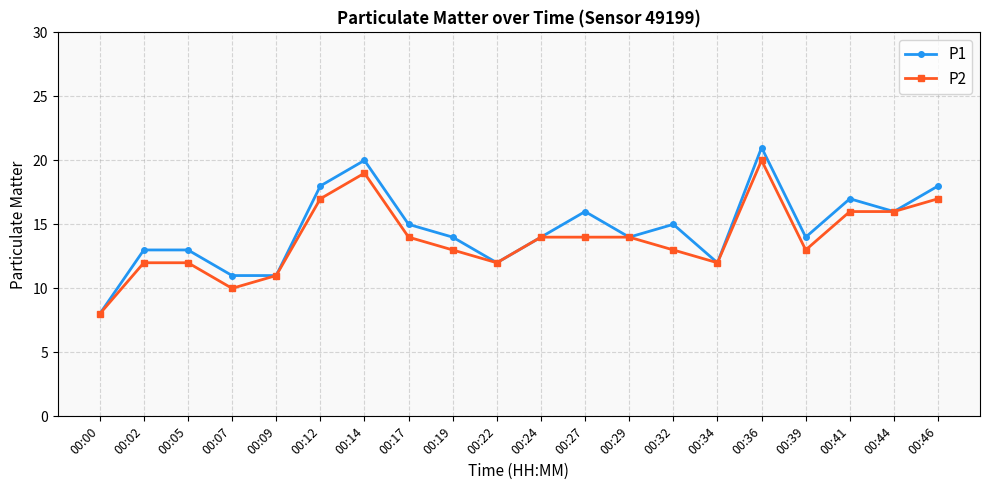

True or false: P1 has a value of 18 at 00:12.

True